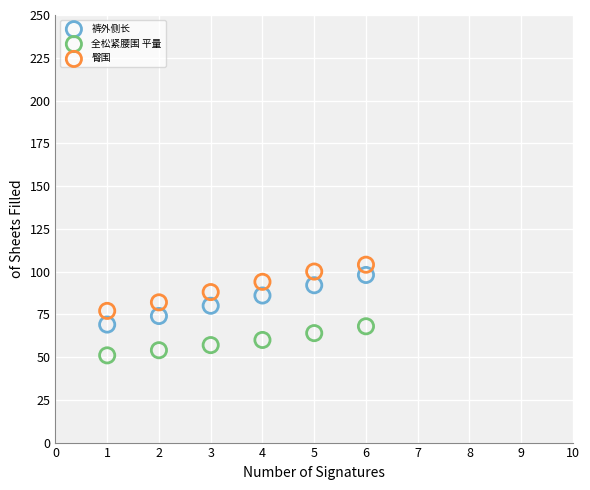

What are all the series names shown in the legend?

裤外侧长, 全松紧腰围 平量, 臀围